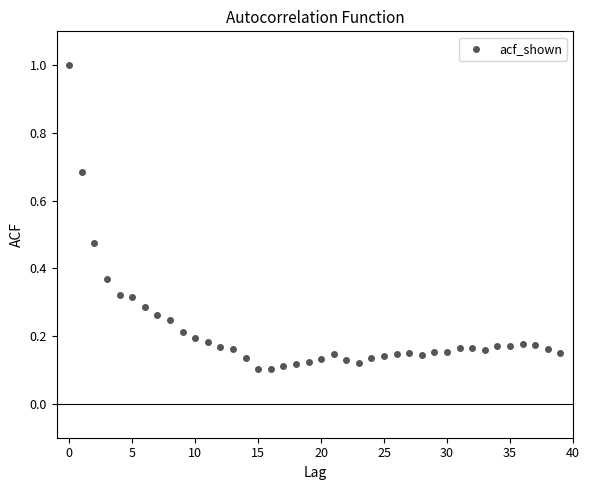

What is the range of Y values (max minus min)?

0.9